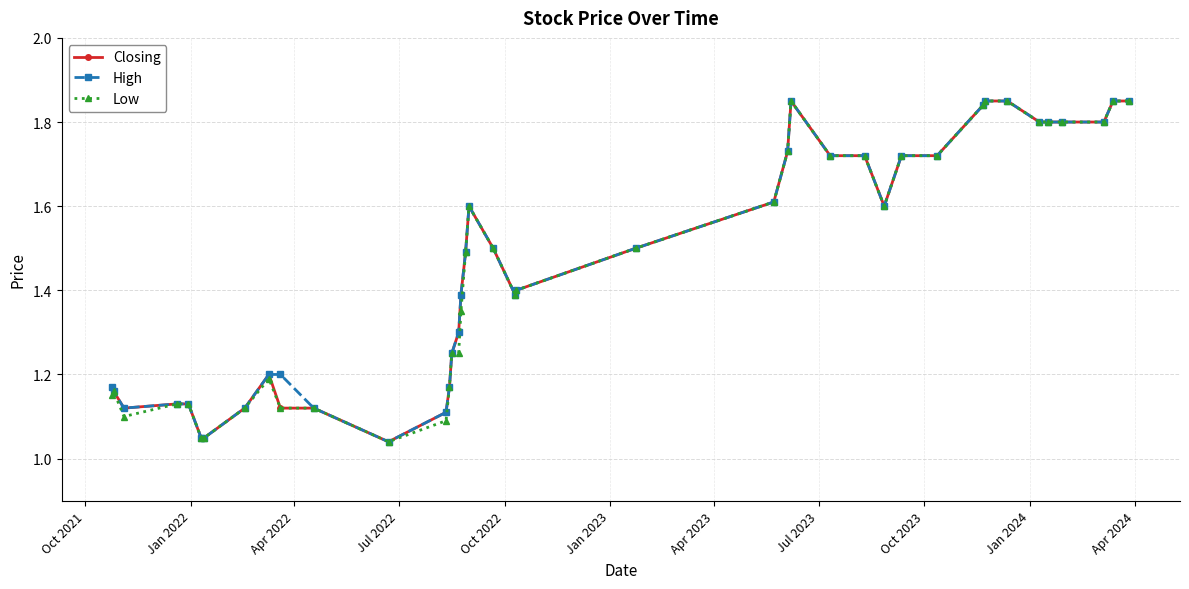

What is the value of the Closing point at the 18th from the left?

1.5